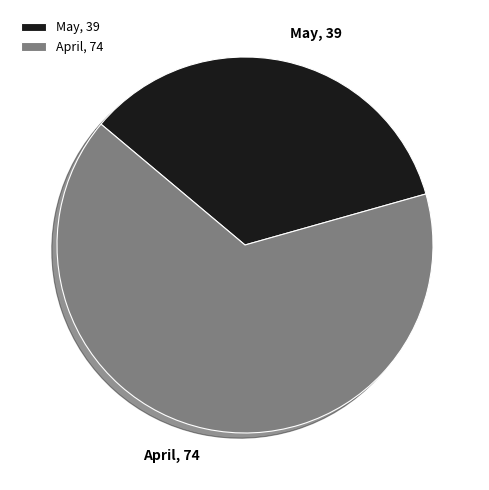

Which has a higher value, May, 39 or April, 74?

April, 74